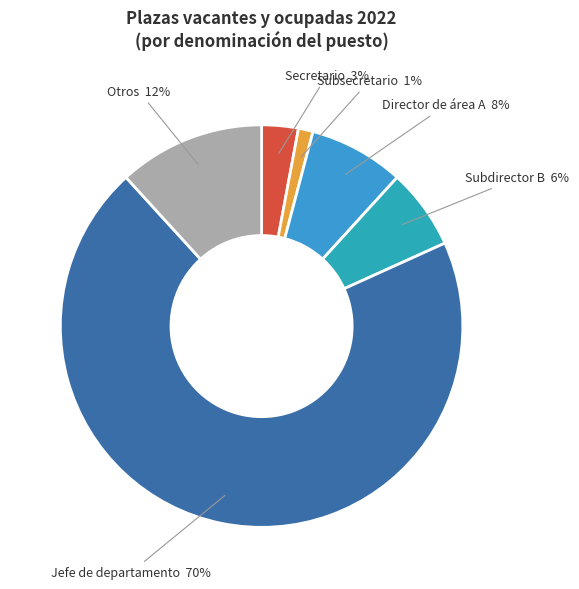

Which has a higher value, Jefe de departamento or Otros?

Jefe de departamento